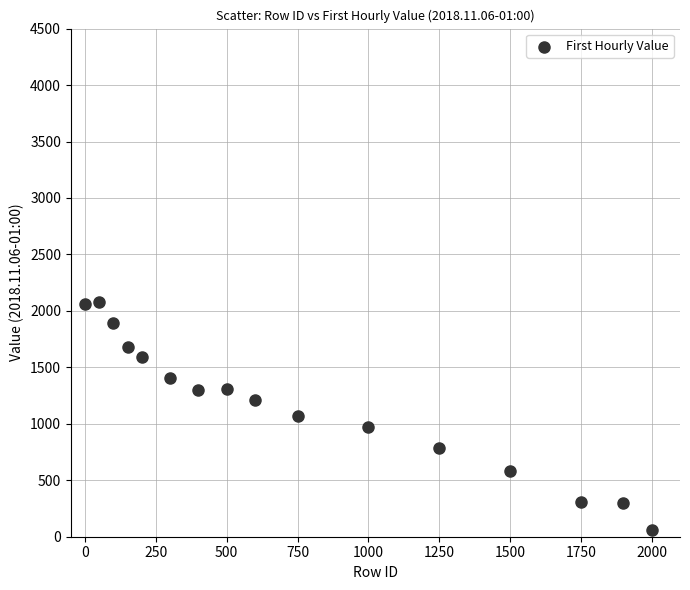

What is the range of X values (max minus min)?

2000